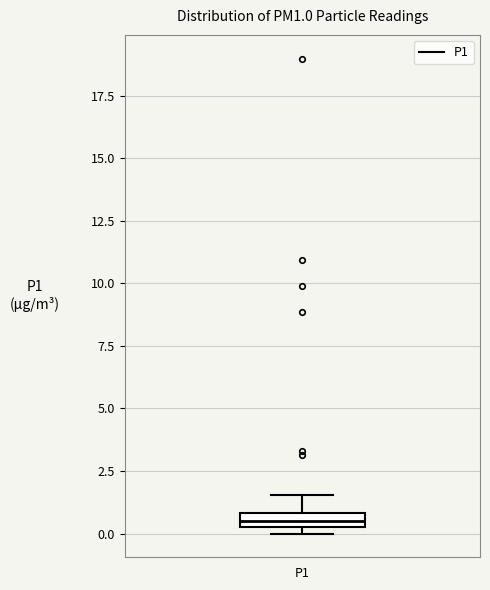

Where is the upper edge of the box for P1 on the y-axis? The values are not printed on the chart, so give them approximately, as read against the axis.

1.0